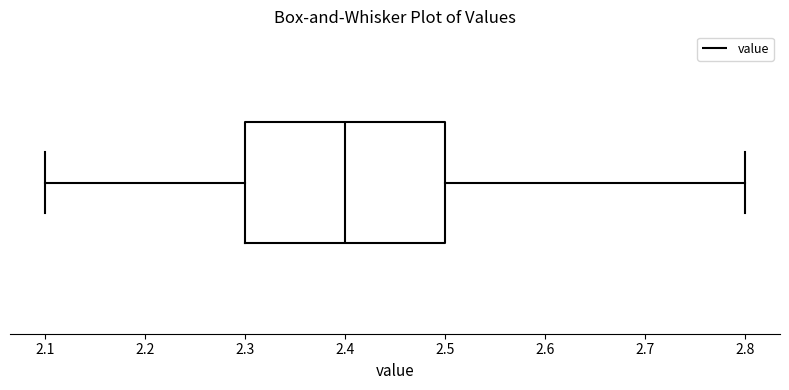

Read this box plot against the x-axis: the position of the median line, the range covered by the box, and the ends of both whiskers. The values are not printed on the chart, so give them approximately, as read against the axis.

median 2.4, box 2.3 to 2.5, whiskers 2.1 to 2.8